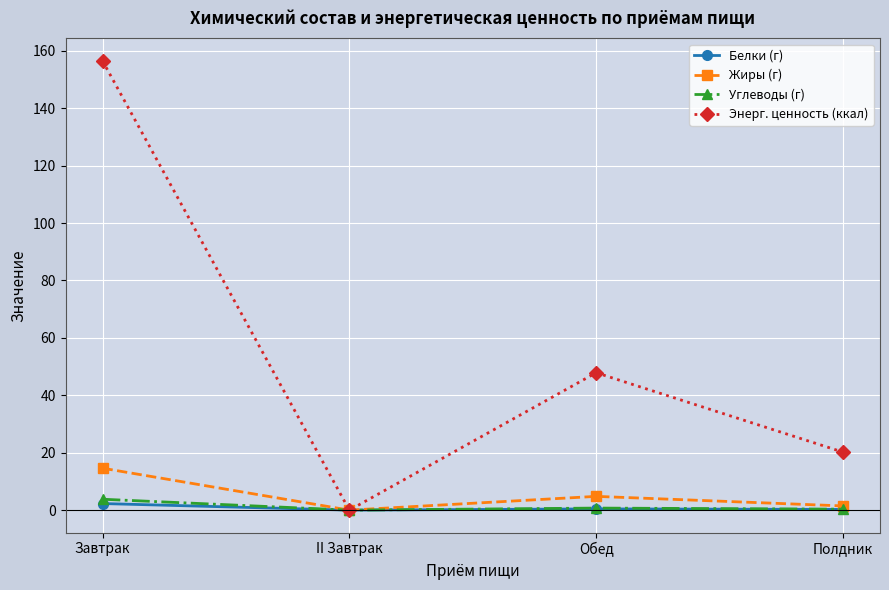

At how many categories does at least one series exceed 83?

1